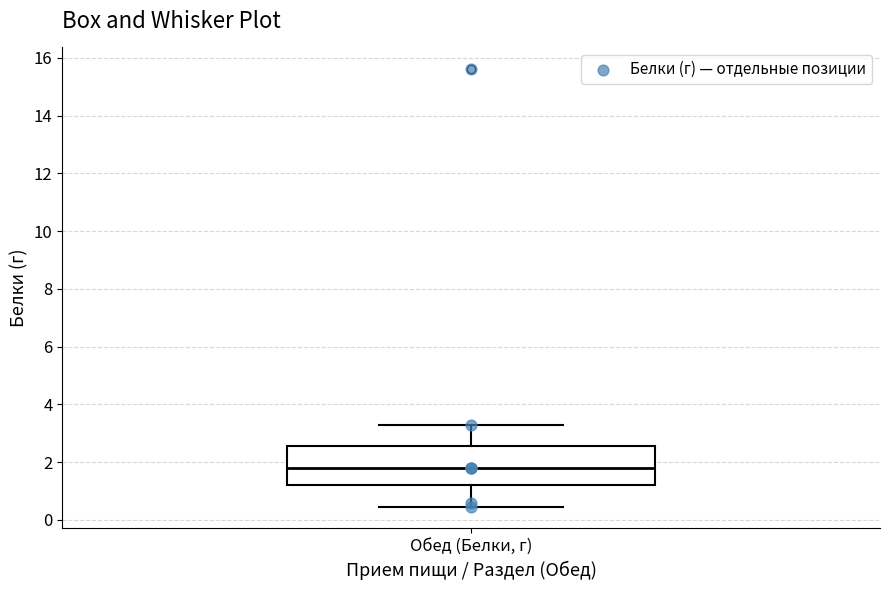

Read this box plot against the y-axis: the position of the median line, the range covered by the box, and the ends of both whiskers. The values are not printed on the chart, so give them approximately, as read against the axis.

median 1.8, box 1.2 to 2.6, whiskers 0.4 to 3.4